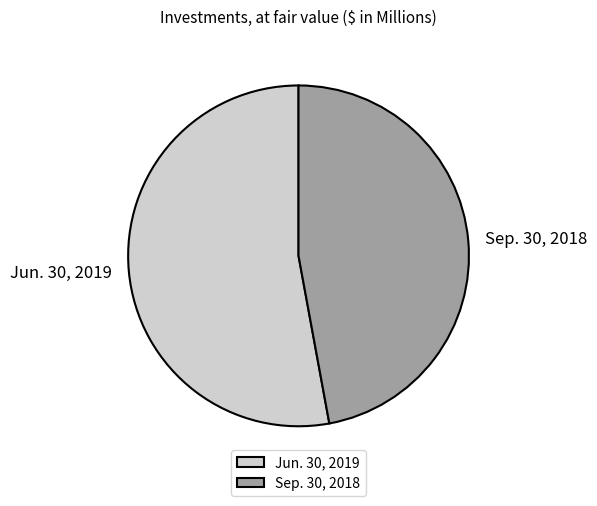

Which category has the smallest portion of the pie?

Sep. 30, 2018